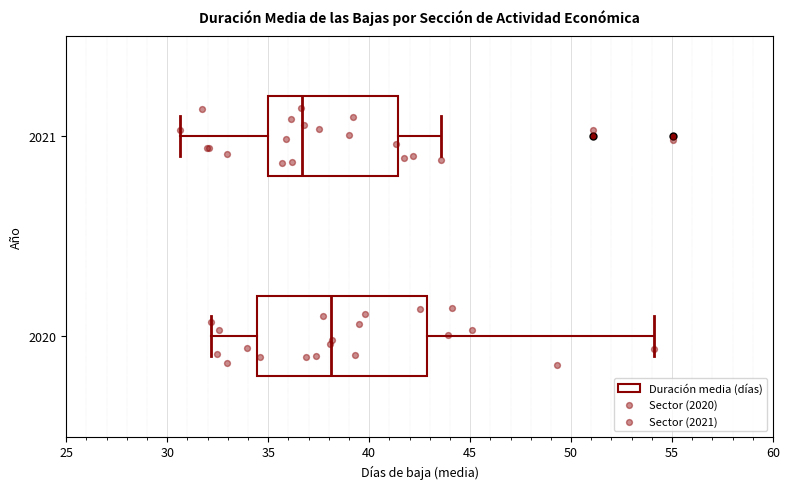

Which box's median line is the furthest to the right?

2020